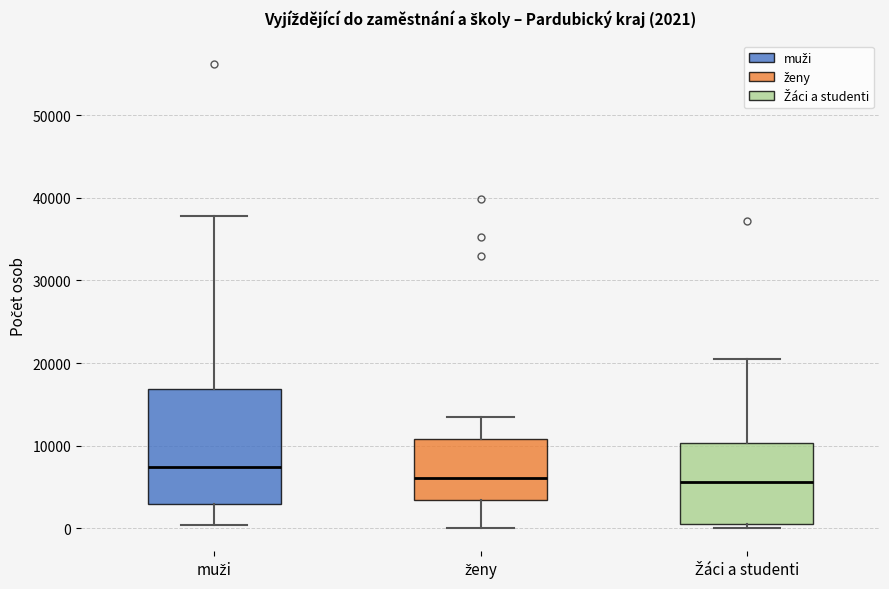

Comparing the boxes themselves (not the whiskers), which one is the tallest?

muži